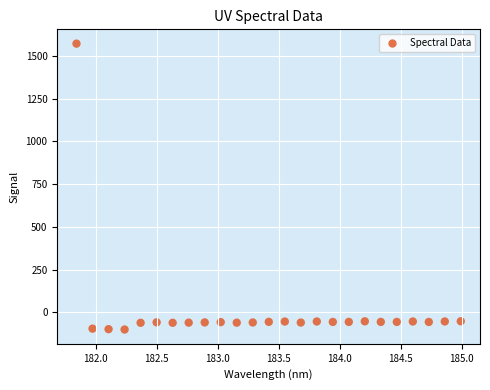

What is the range of X values (max minus min)?

3.1